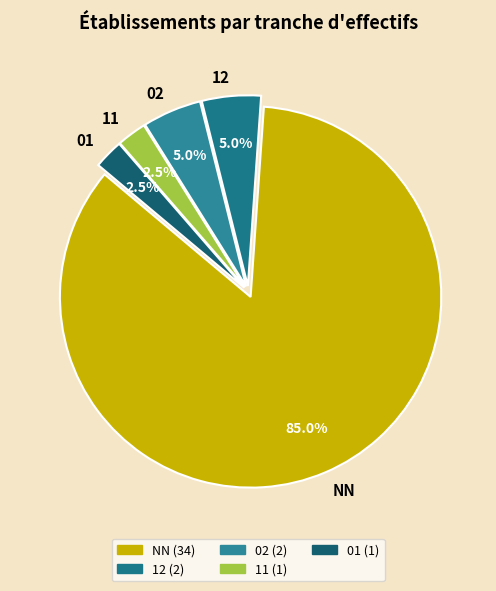

To the nearest percent, what is the difference between the 11 and 12 slice percentages?

2%